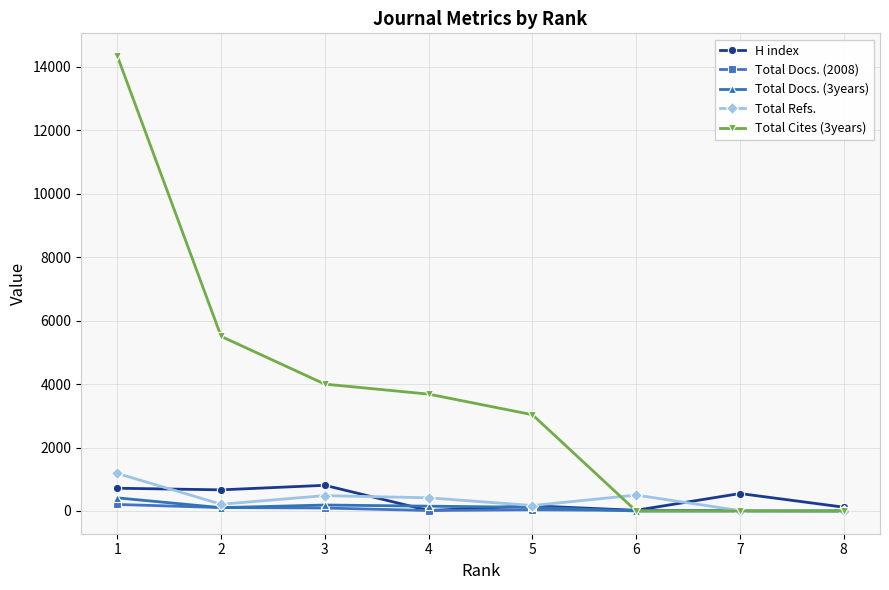

Is this an area chart (filled region under the line)?

No